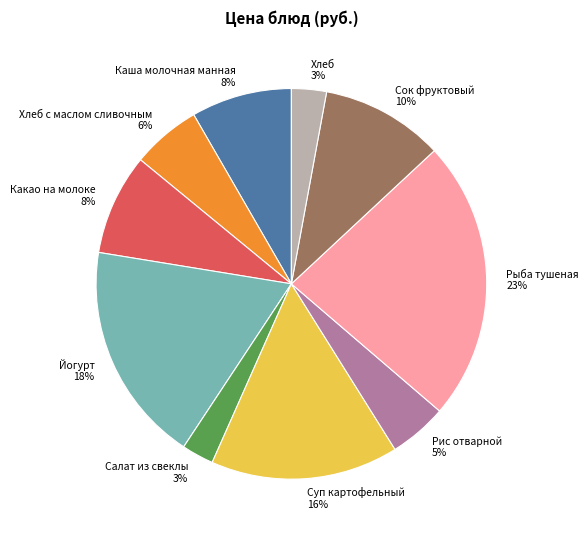

Which has a higher value, Суп картофельный or Хлеб?

Суп картофельный